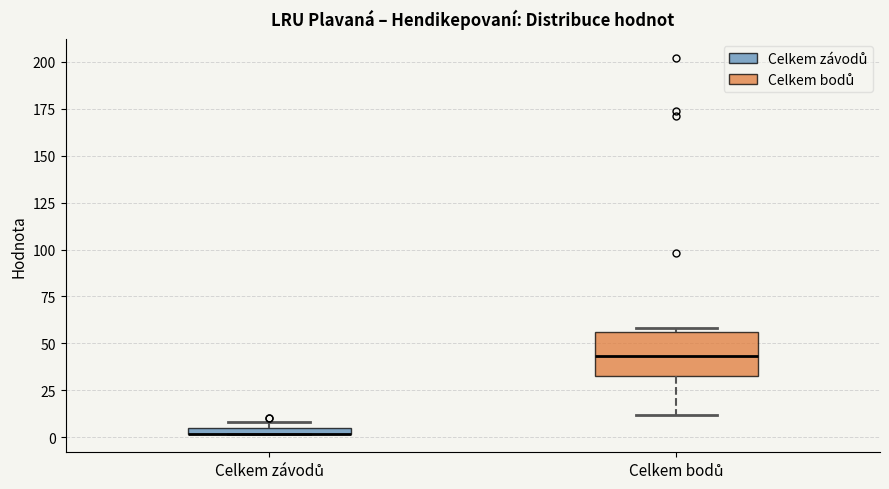

Where is the lower edge of the box for Celkem závodů on the y-axis? The values are not printed on the chart, so give them approximately, as read against the axis.

0